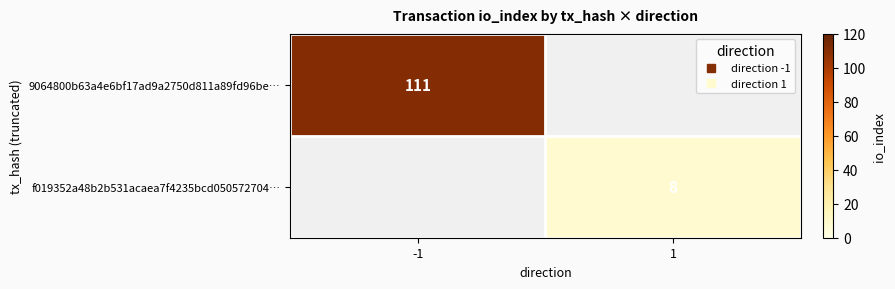

What is the minimum value shown in the chart?

8.0